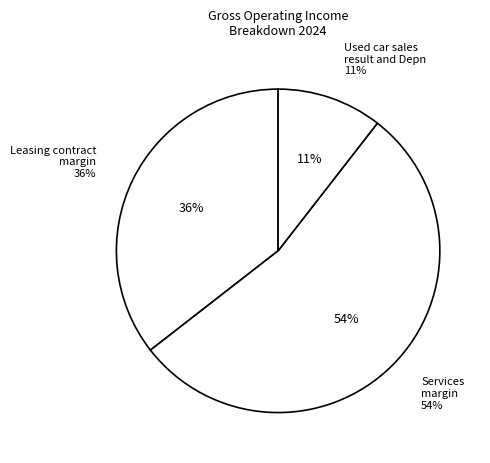

Which category accounts for the majority?

Services margin